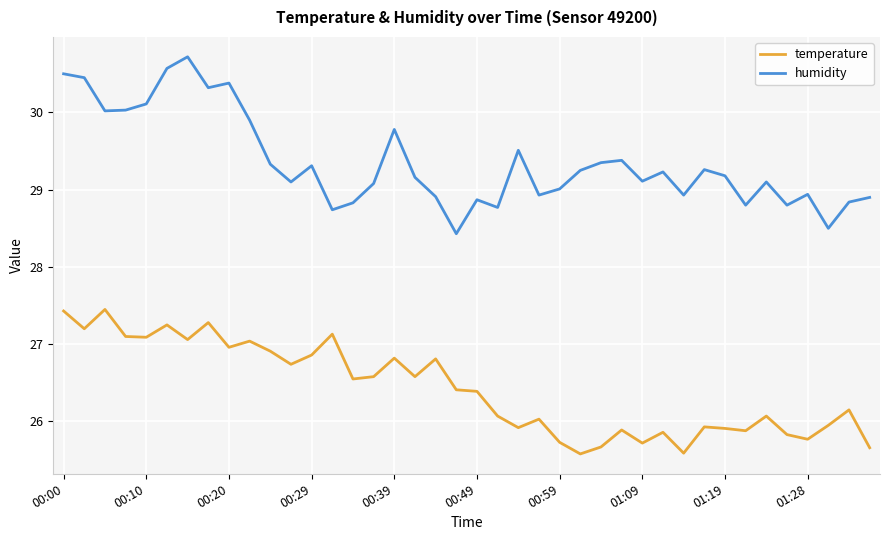

What is the greatest value displayed?

30.7